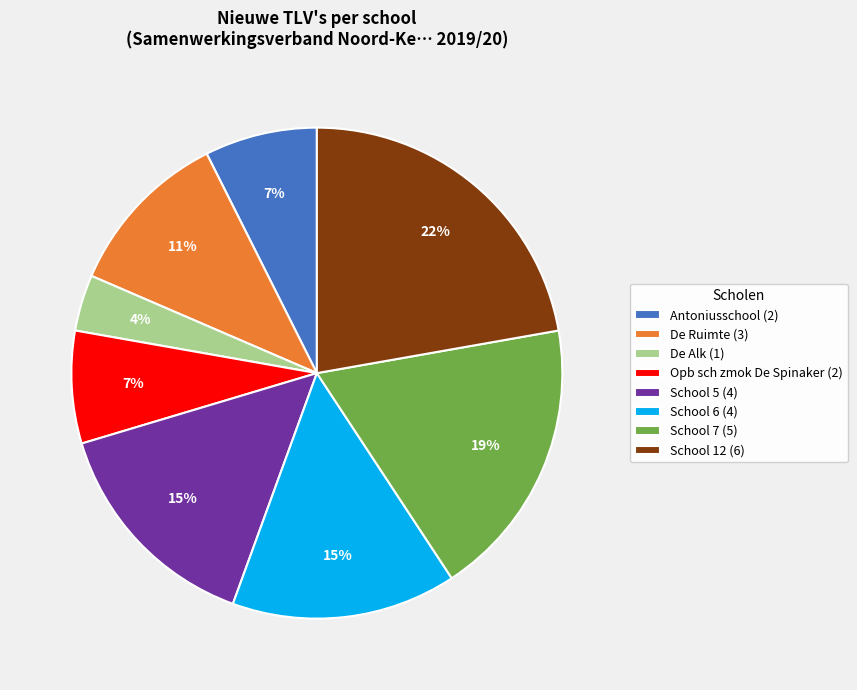

Is there a majority slice in this chart?

No